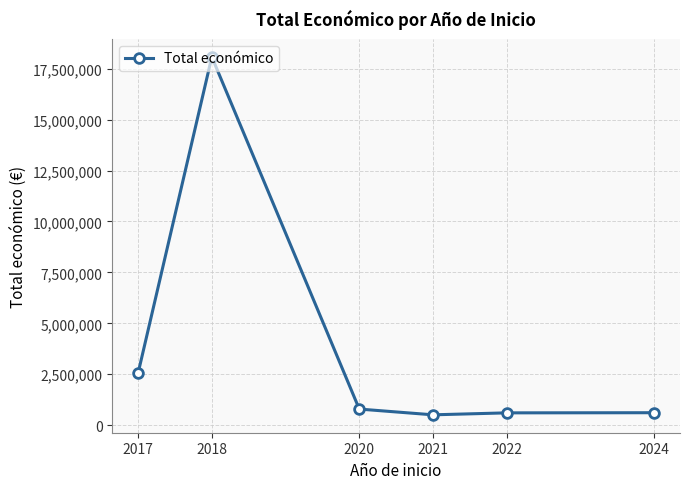

What is the change in value from 2017 to 2018?

+15530961